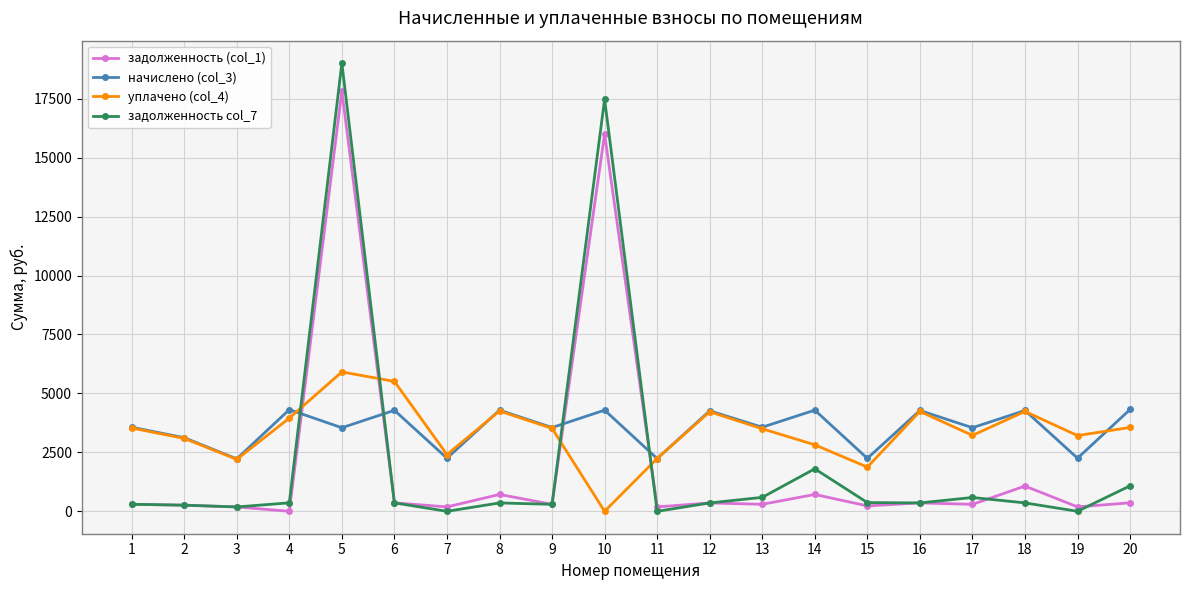

Which series has the largest range (max minus min)?

задолженность col_7